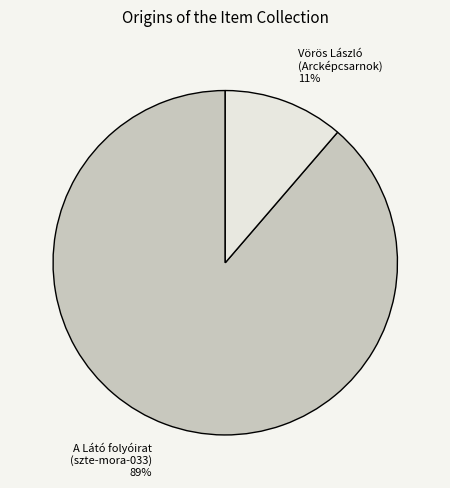

Count the number of slices in the pie.

2